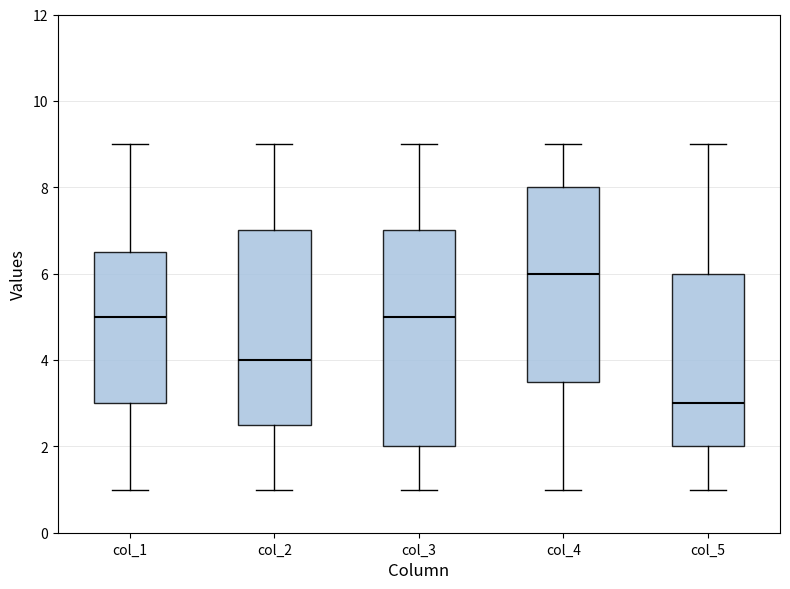

Which box's median line is the highest?

col_4